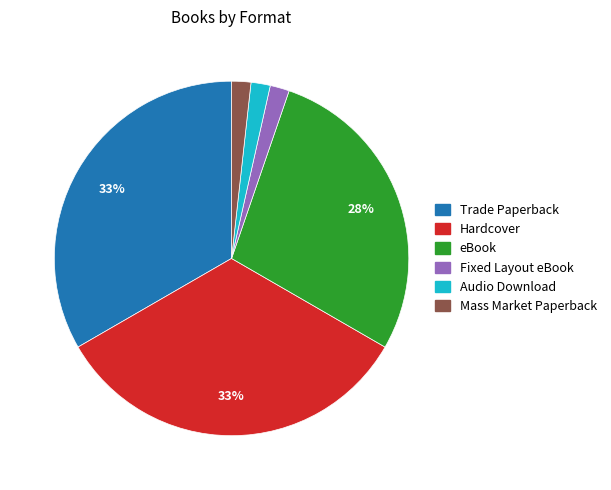

Is the sum of Audio Download and Trade Paperback greater than half?

No